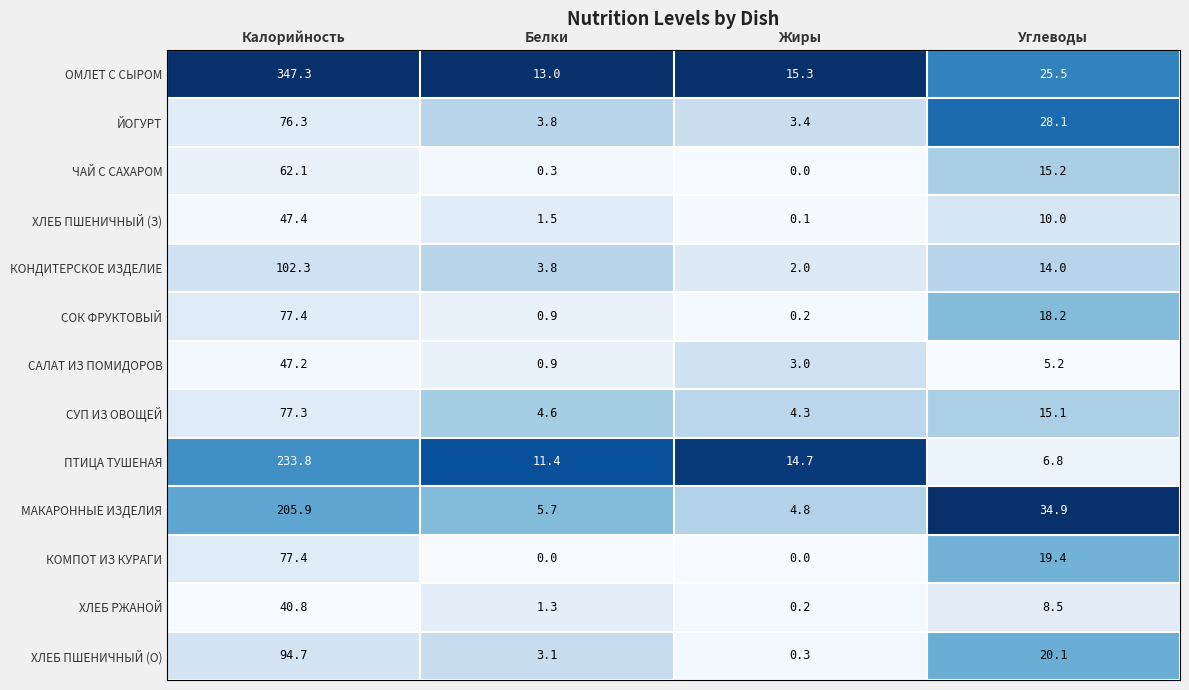

Which category has the highest value across all series?

Калорийность